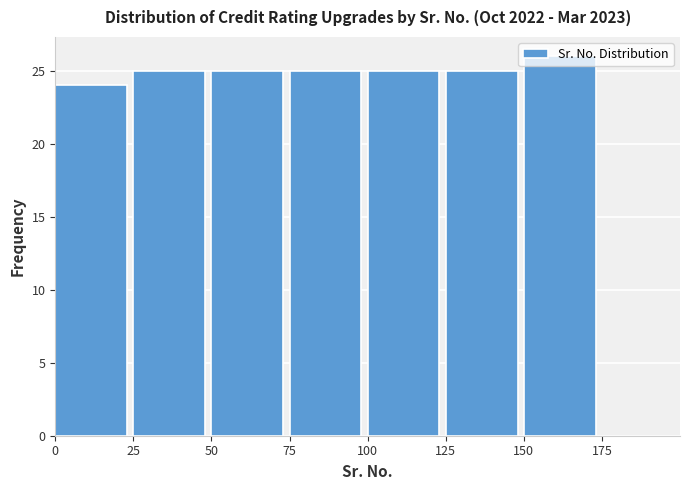

Over which range of the x-axis is the bar tallest?

150 to 175